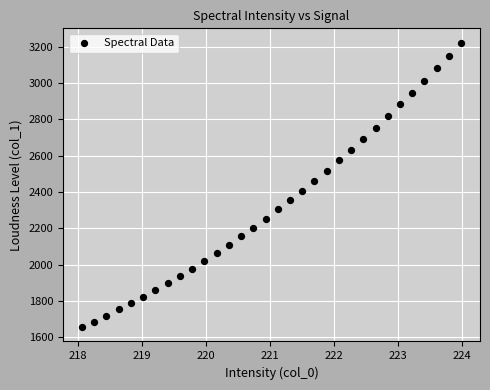

What is the range of Y values (max minus min)?

1567.1